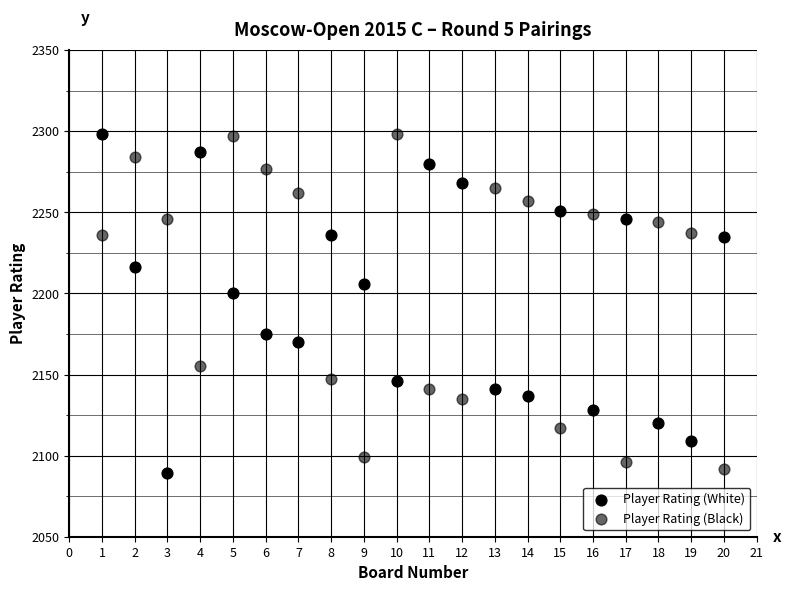

How many data points are displayed?

40